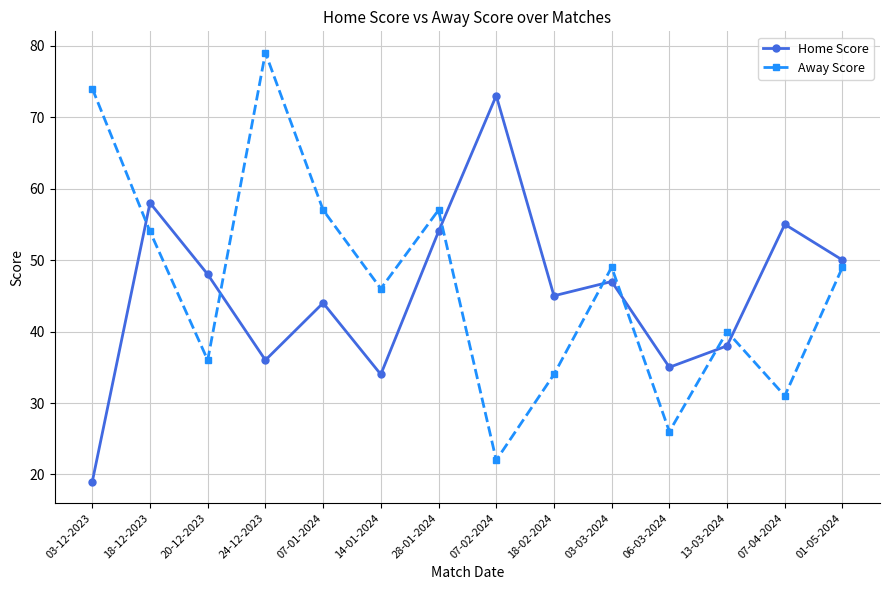

At which label does Away Score reach its minimum?

07-02-2024